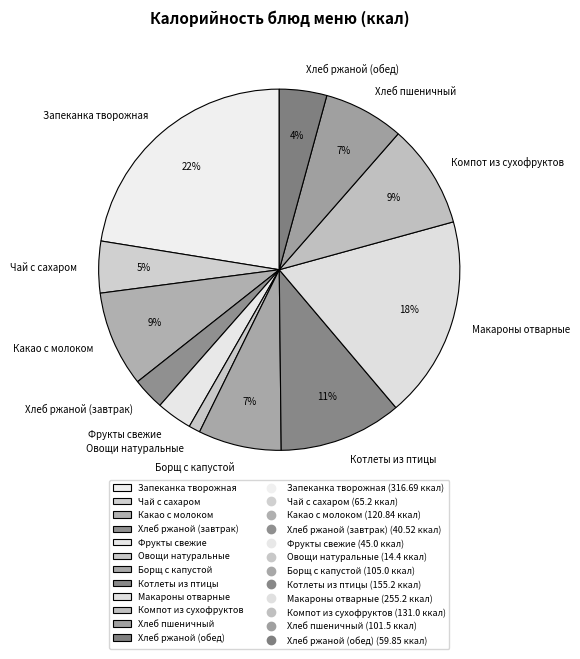

Which slice is the largest?

Запеканка творожная